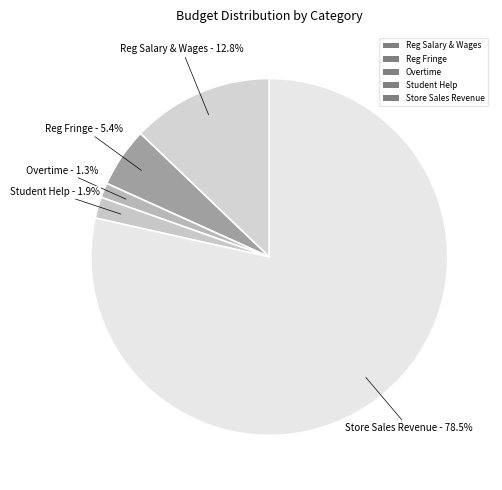

Which category has the biggest portion of the pie?

Store Sales Revenue